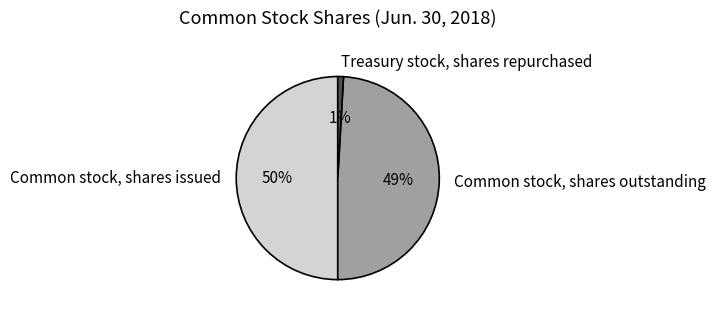

How many segments does this pie chart have?

3